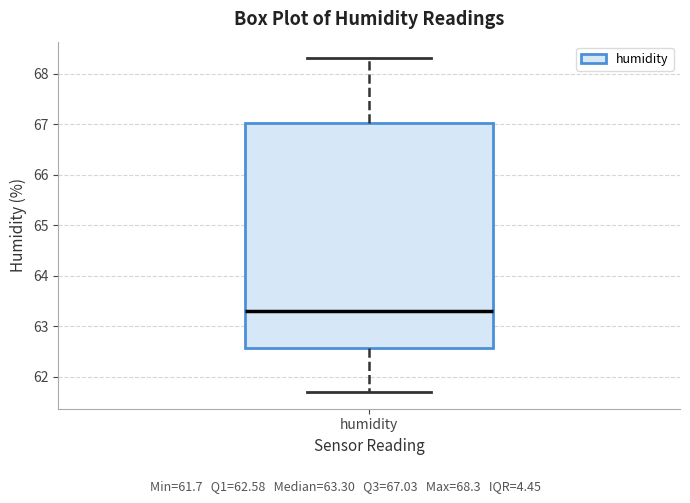

Read this box plot against the y-axis: the position of the median line, the range covered by the box, and the ends of both whiskers. The values are not printed on the chart, so give them approximately, as read against the axis.

median 63.3, box 62.6 to 67.0, whiskers 61.7 to 68.3